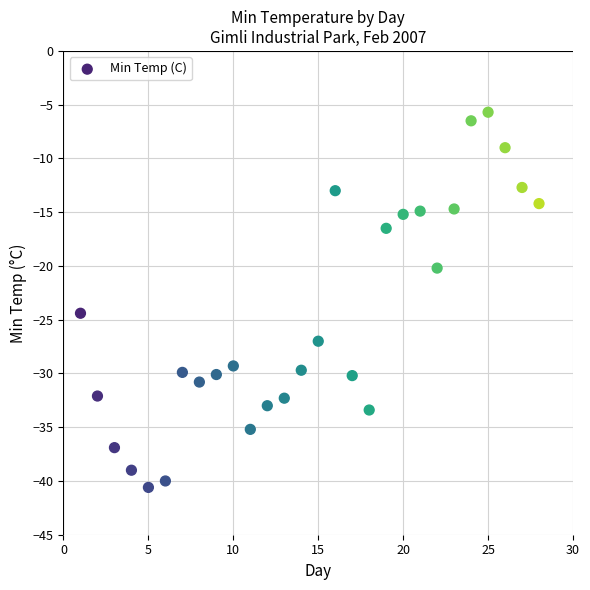

What is the range of X values (max minus min)?

27.0